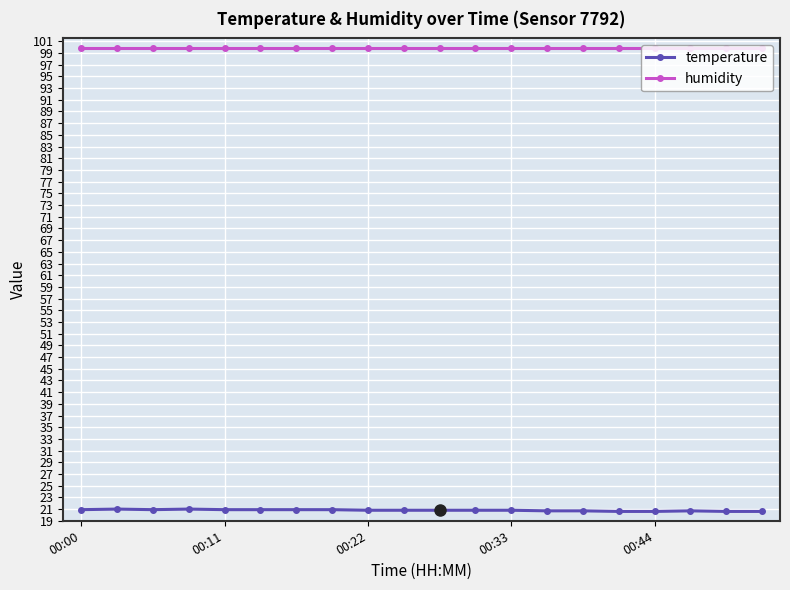

How many distinct data groups are displayed?

2